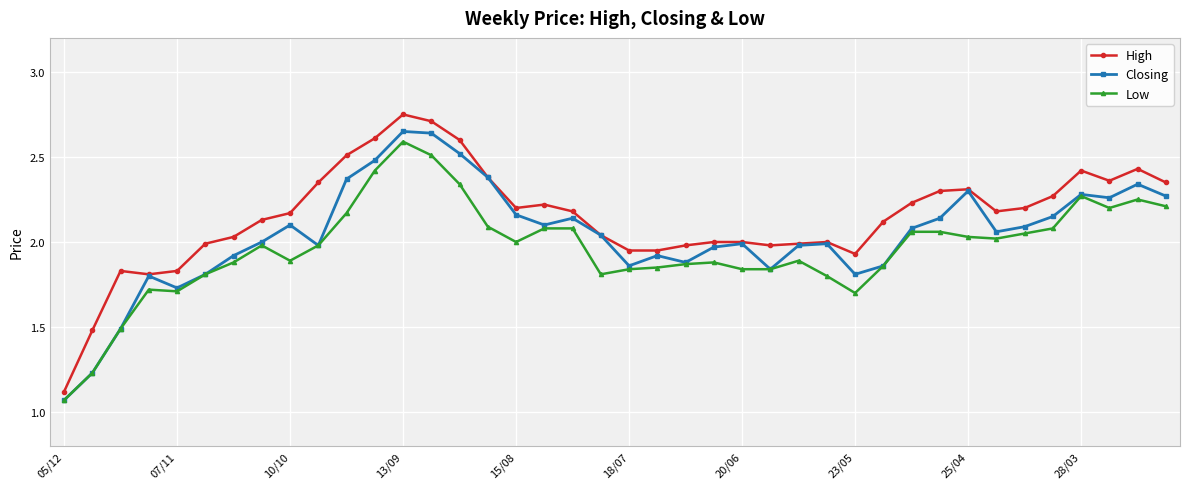

Which series has the largest range (max minus min)?

High